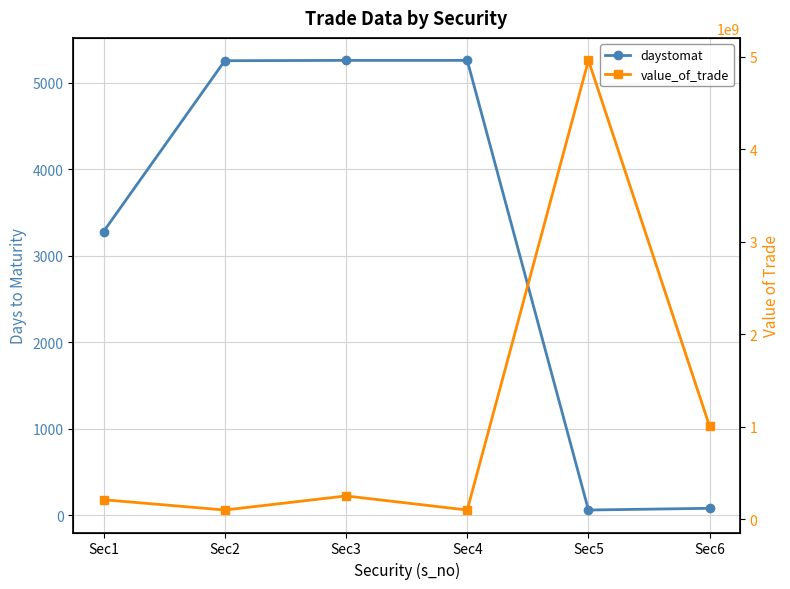

Does the chart display data point markers on the line(s)?

Yes